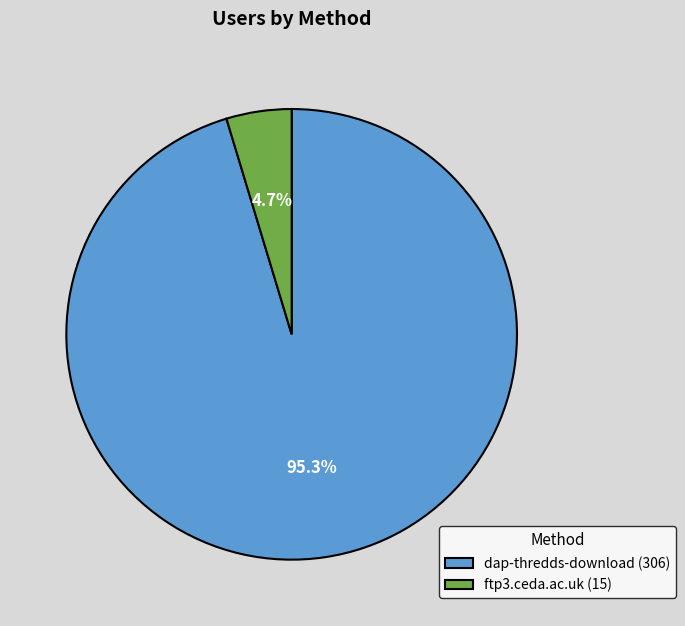

How many segments does this pie chart have?

2